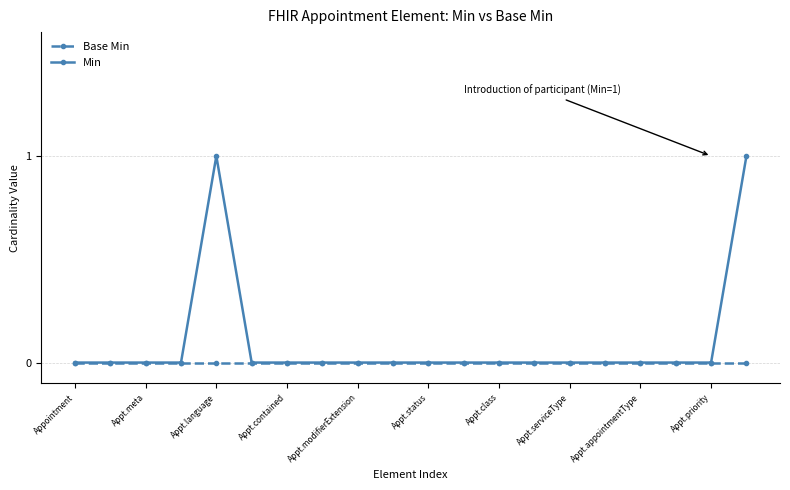

Does the chart display data point markers on the line(s)?

Yes